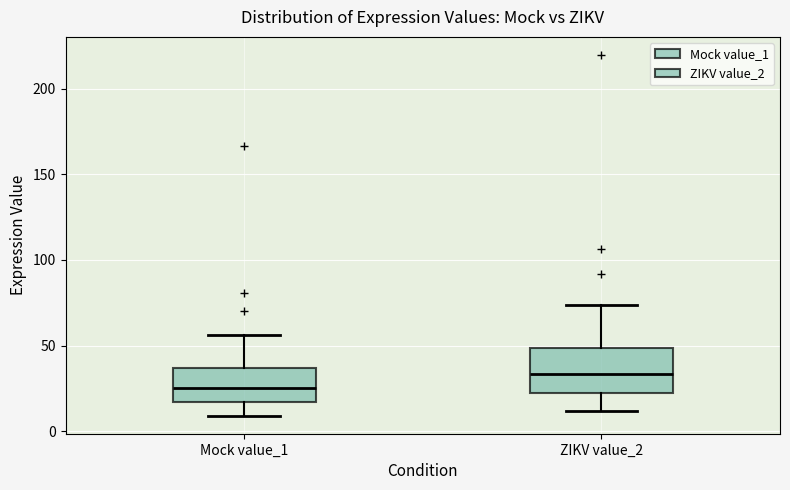

Reading left to right, transcribe this box plot: for each box, give where its median line is, the range the box spans, and where its two whiskers end, as read against the y-axis. The values are not printed on the chart, so give them approximately, as read against the axis.

Mock value_1: median 25, box 15 to 35, whiskers 10 to 55
ZIKV value_2: median 35, box 20 to 50, whiskers 10 to 75